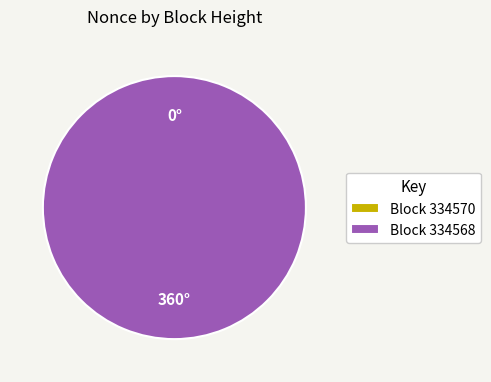

How many segments does this pie chart have?

2